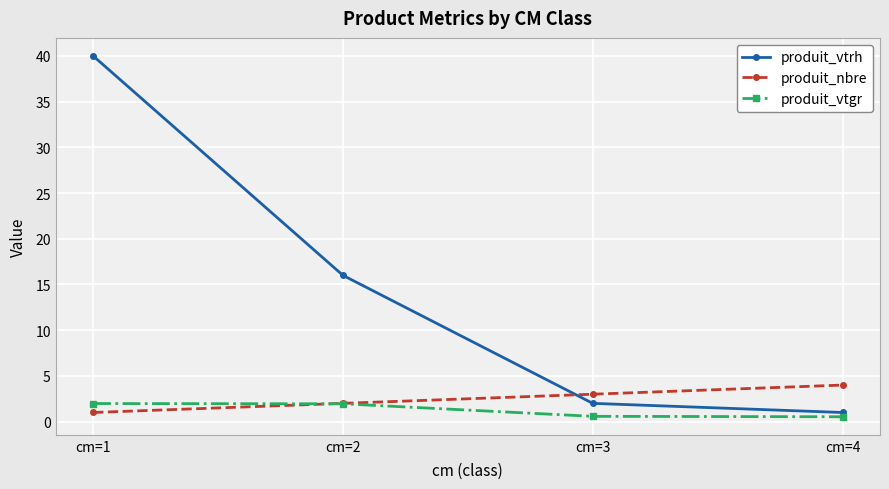

What is the minimum value shown in the chart?

0.5